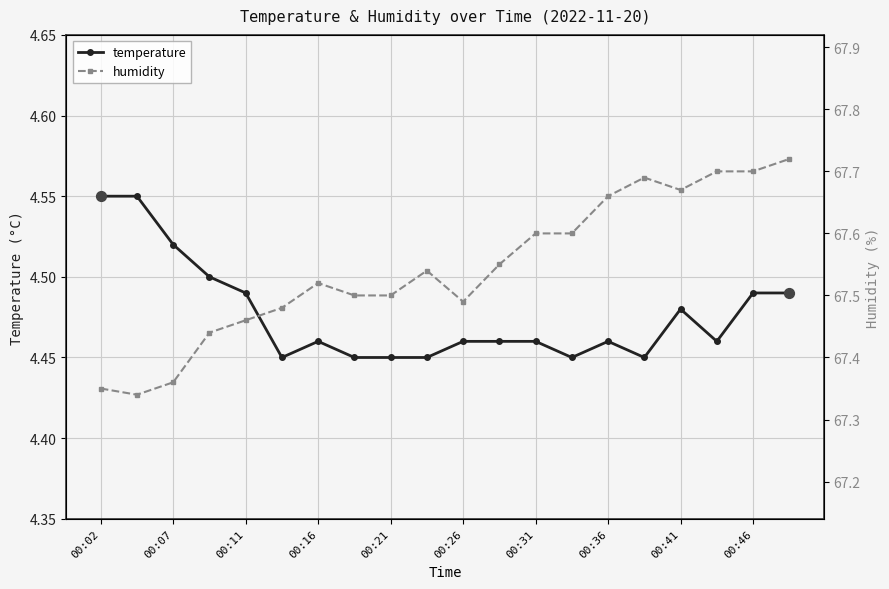

What are all the series names shown in the legend?

temperature, humidity